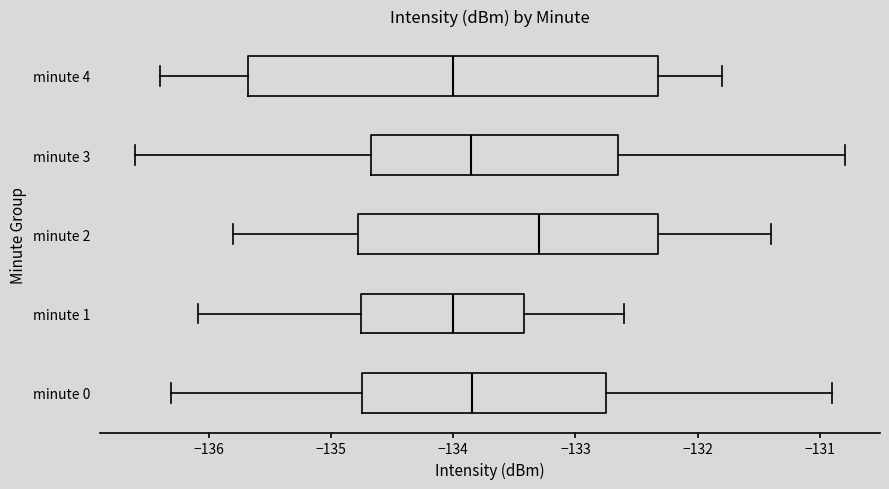

Where does the median line of the box for minute 4 sit on the x-axis? The values are not printed on the chart, so give them approximately, as read against the axis.

-134.0